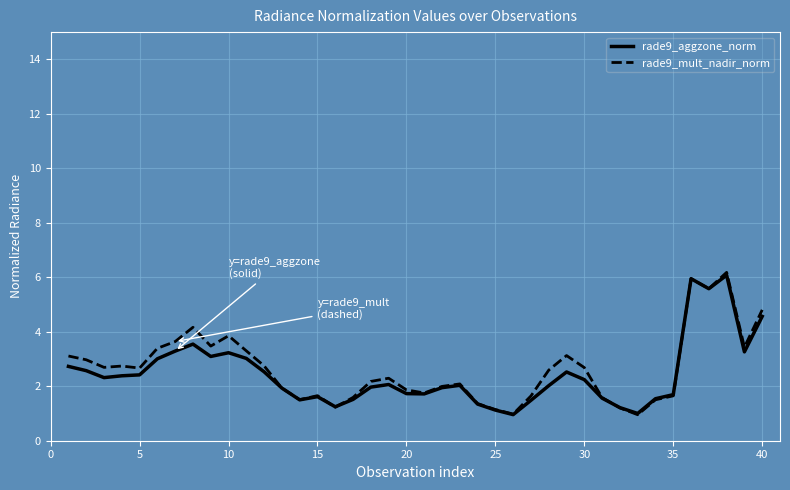

What is the minimum value for rade9_mult_nadir_norm?

1.0